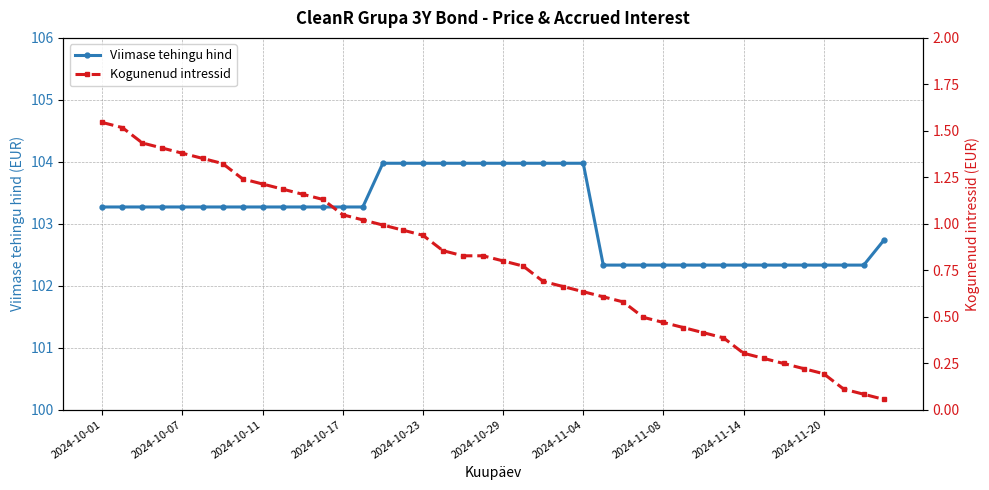

Rank the series by their average value, from lowest to highest.

Kogunenud intressid, Viimase tehingu hind